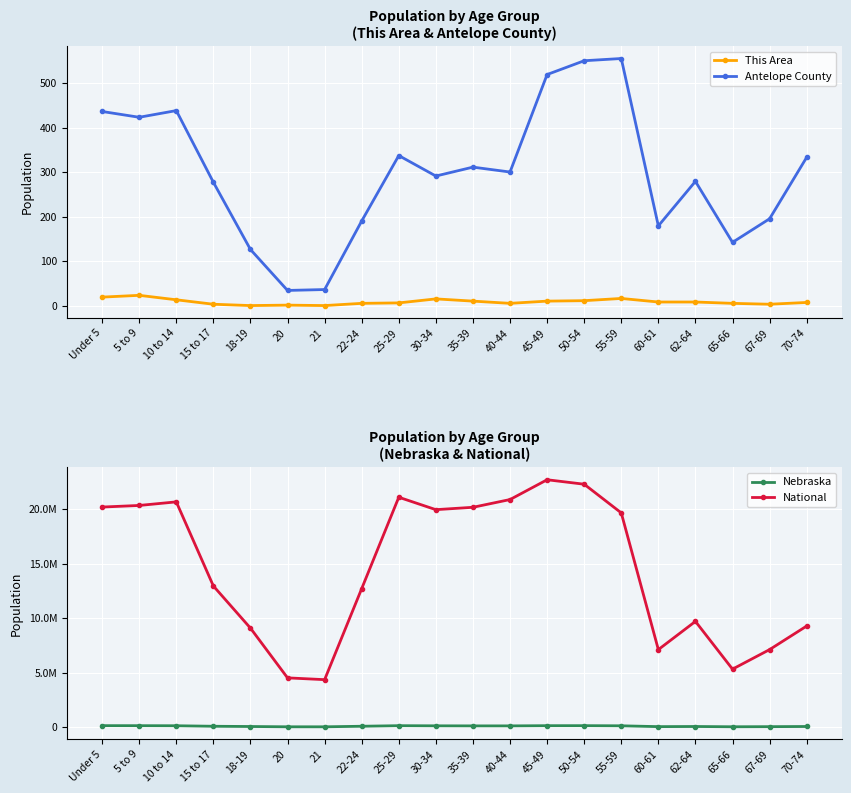

What is the difference between the highest and lowest values at 40-44?

20890959